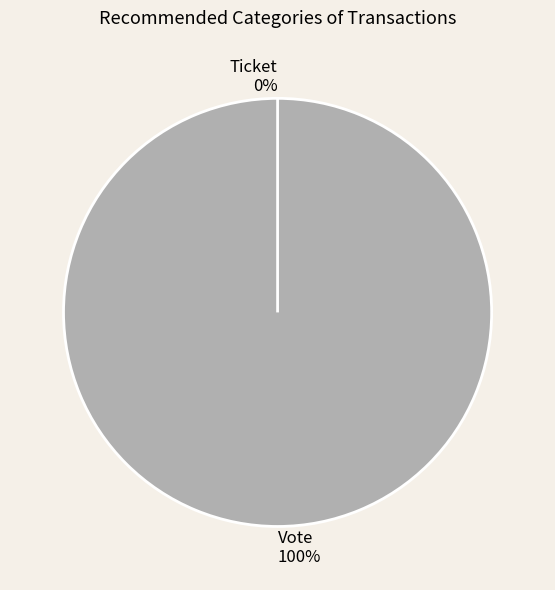

To the nearest percent, what is the difference between the largest and smallest slice percentages?

100%